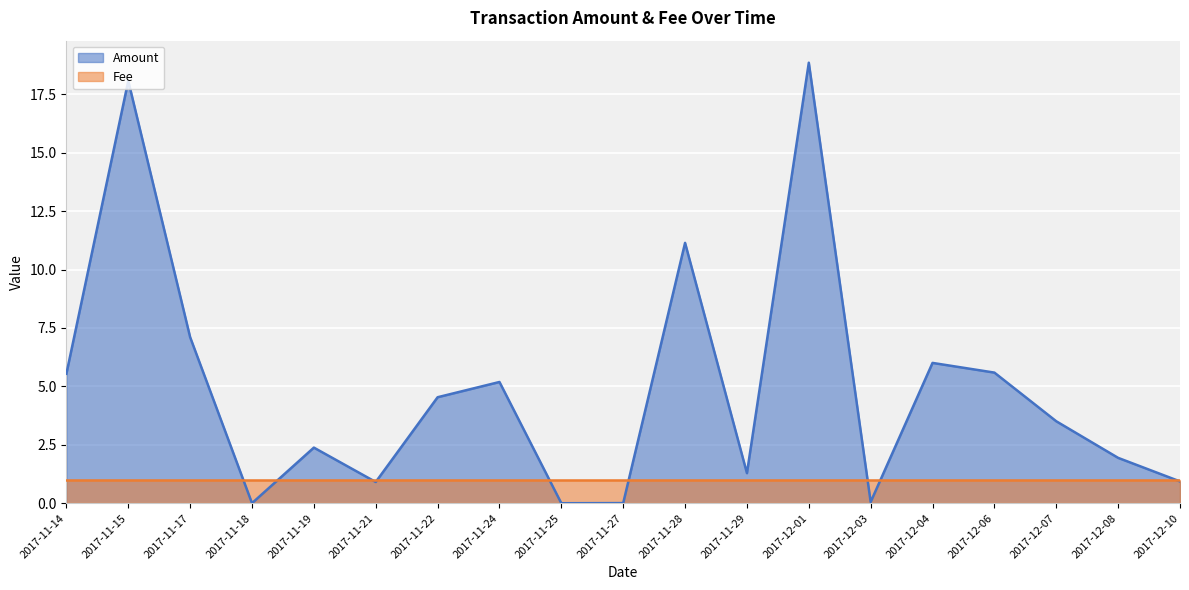

Approximately how many times larger is the value at 2017-12-08 compared to 2017-11-29?

1.5